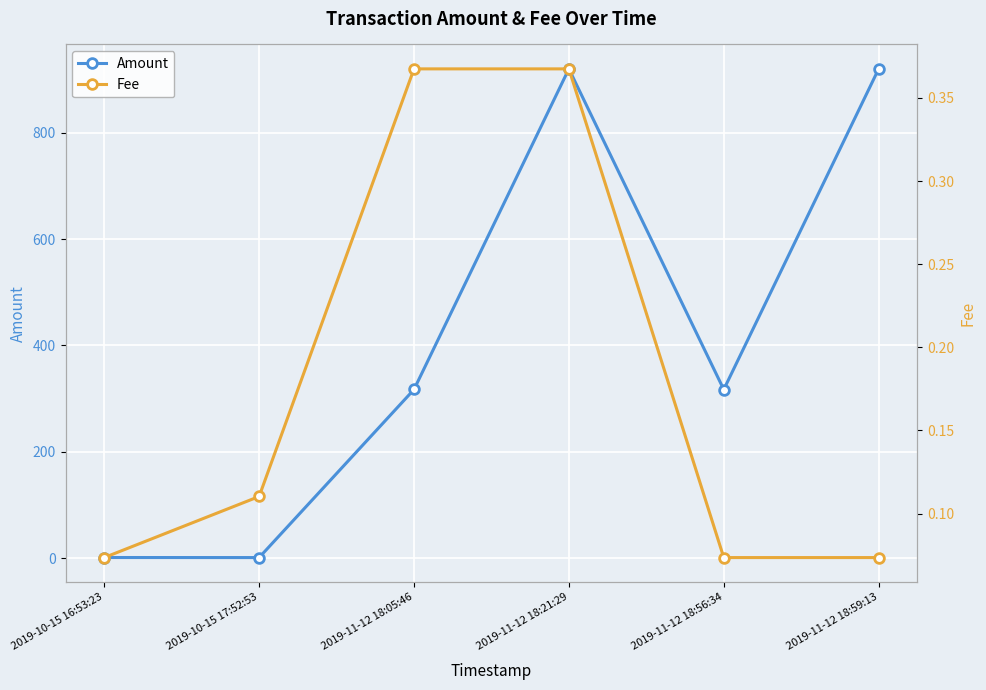

What is the sum of the Amount values at 2019-11-12 18:56:34 and 2019-11-12 18:59:13?

1236.9